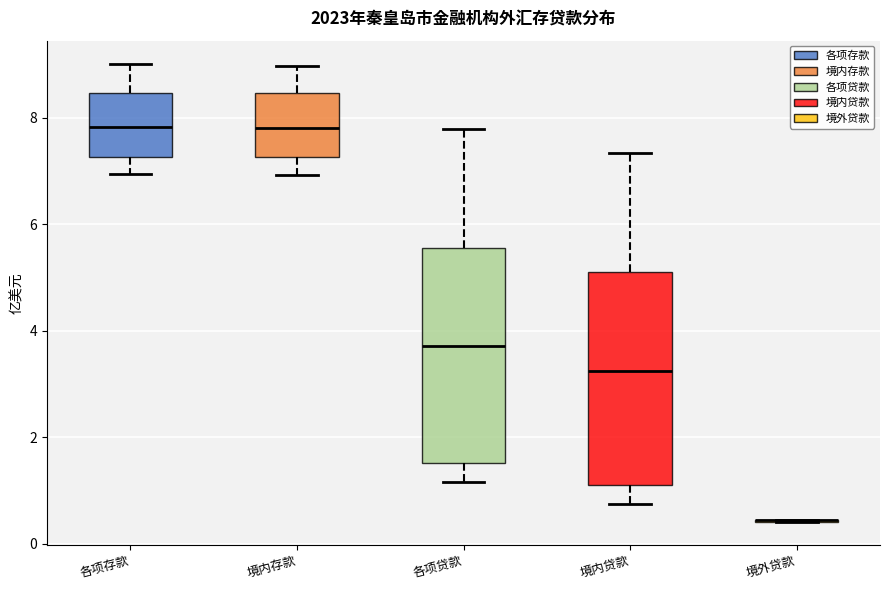

Reading left to right, read every box against the y-axis: the position of its median line, the range the box covers, and the ends of its whiskers. The values are not printed on the chart, so give them approximately, as read against the axis.

各项存款: median 7.8, box 7.2 to 8.4, whiskers 7.0 to 9.0
境内存款: median 7.8, box 7.2 to 8.4, whiskers 7.0 to 9.0
各项贷款: median 3.8, box 1.6 to 5.6, whiskers 1.2 to 7.8
境内贷款: median 3.2, box 1.2 to 5.2, whiskers 0.8 to 7.4
境外贷款: box collapsed to a line at 0.4, whiskers 0.4 to 0.4